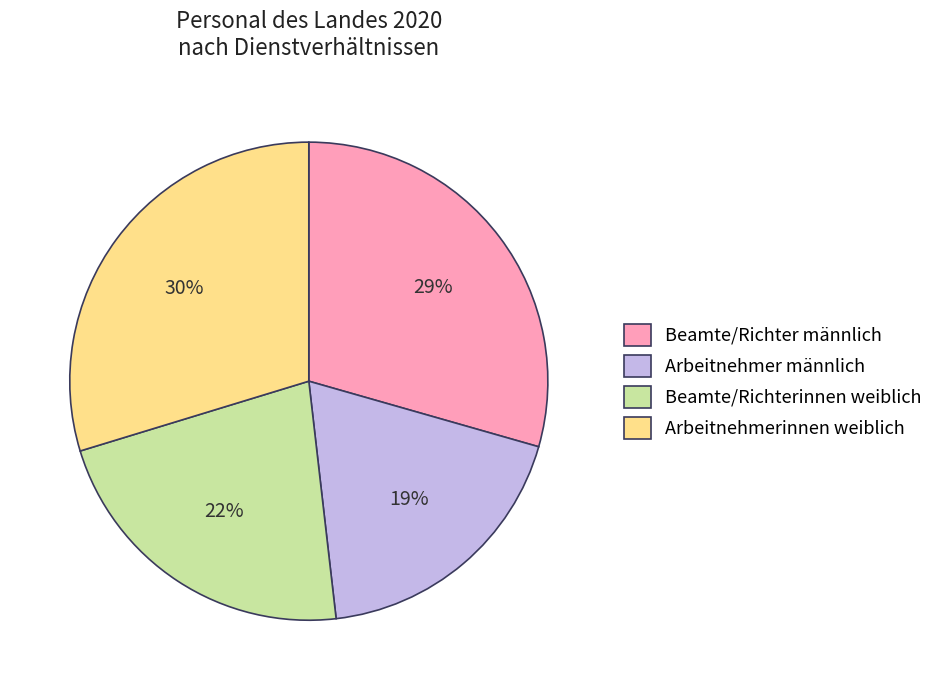

To the nearest percent, what is the difference between the largest and smallest slice percentages?

11%